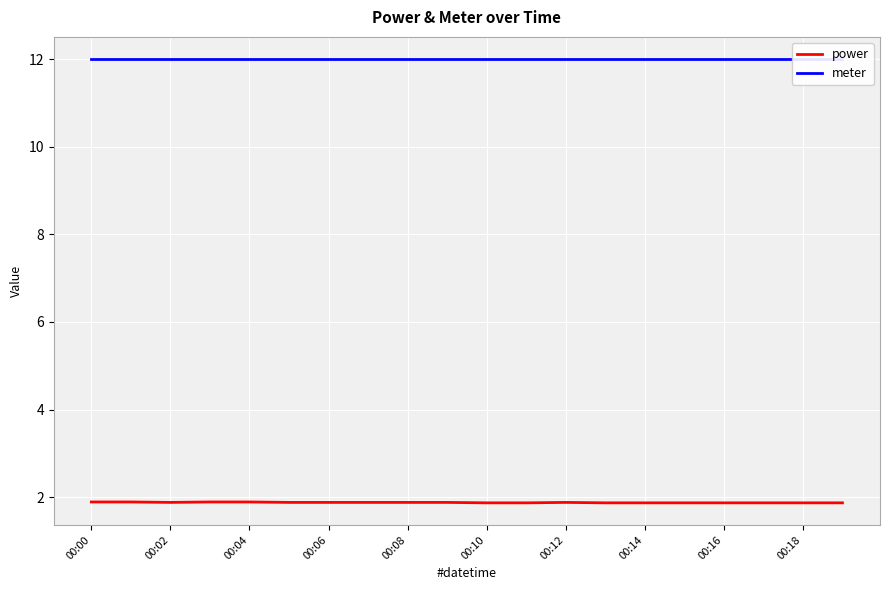

True or false: meter has more than 1 points higher than both neighbors.

False